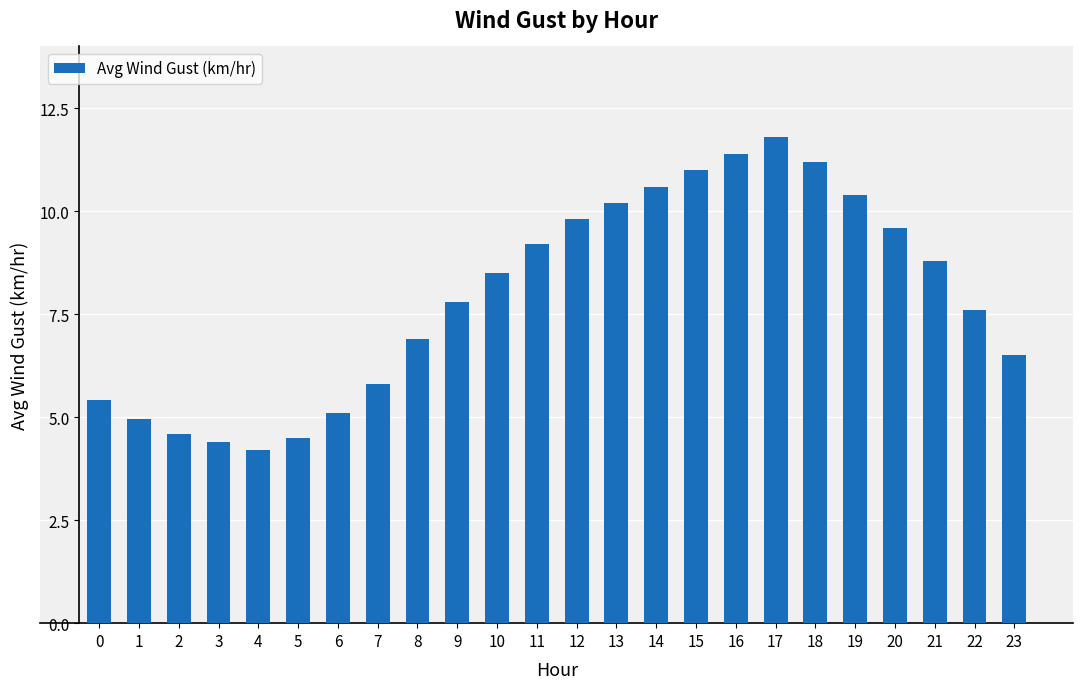

How many data points are above 8?

12